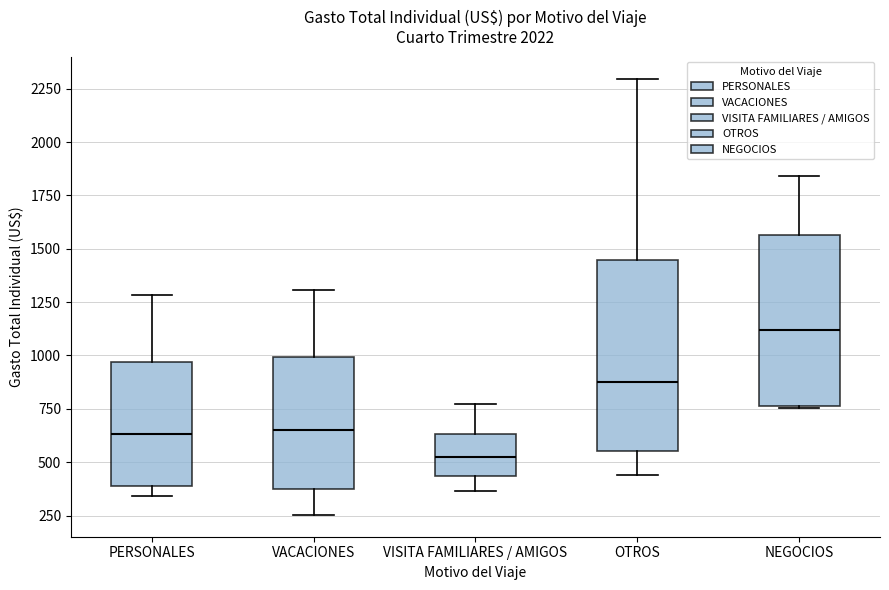

Which box is the tallest, from its lower edge to its upper edge?

OTROS